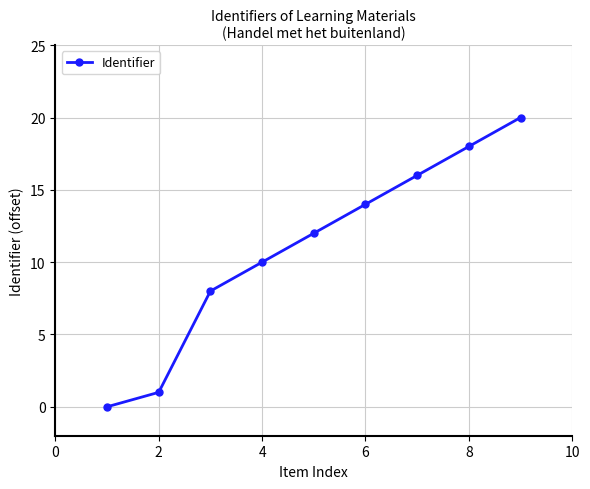

True or false: the data has more than 1 interior local peaks.

False